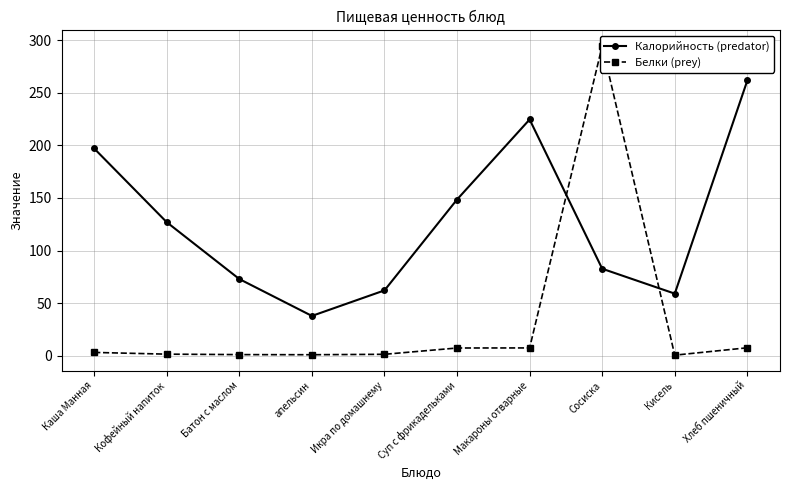

Which series ends up on top after the final intersection of Белки (prey) and Калорийность (predator)?

Калорийность (predator)